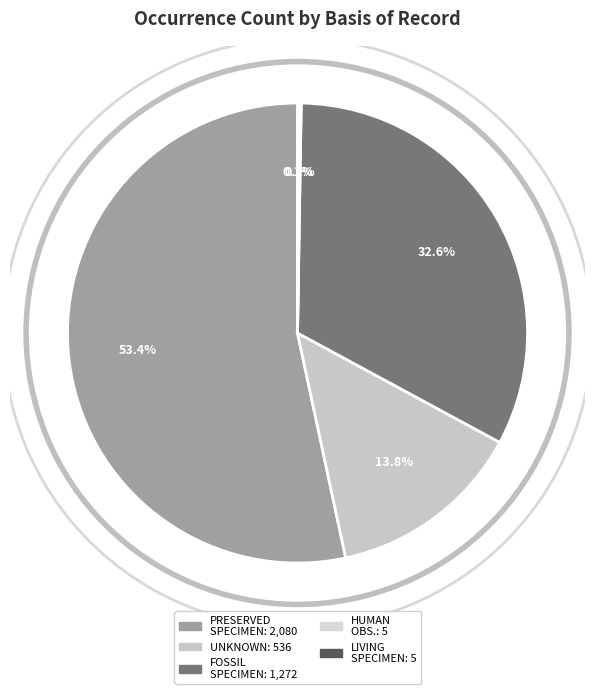

Rank the categories by value from lowest to highest.

HUMAN_OBSERVATION, LIVING_SPECIMEN, UNKNOWN, FOSSIL_SPECIMEN, PRESERVED_SPECIMEN